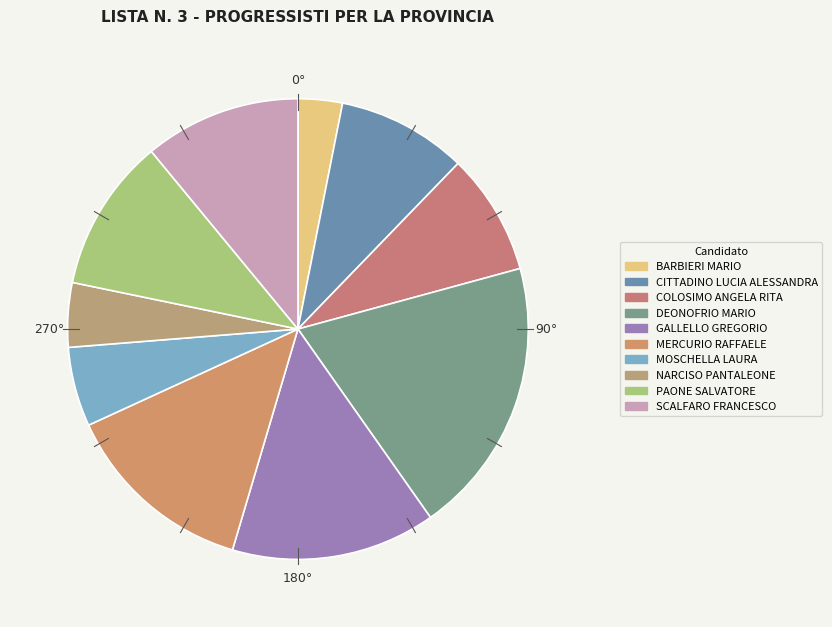

Is it true that BARBIERI MARIO is 3% of the pie?

True